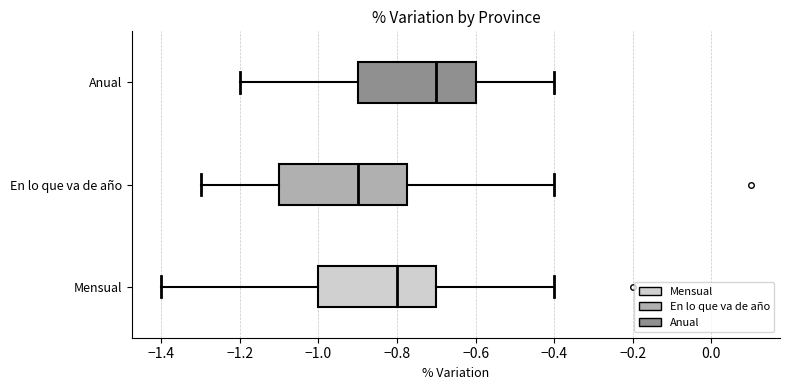

Reading bottom to top, transcribe this box plot: for each box, give where its median line is, the range the box spans, and where its two whiskers end, as read against the x-axis. The values are not printed on the chart, so give them approximately, as read against the axis.

Mensual: median -0.80, box -1.00 to -0.70, whiskers -1.40 to -0.40
En lo que va de año: median -0.90, box -1.10 to -0.78, whiskers -1.30 to -0.40
Anual: median -0.70, box -0.90 to -0.60, whiskers -1.20 to -0.40